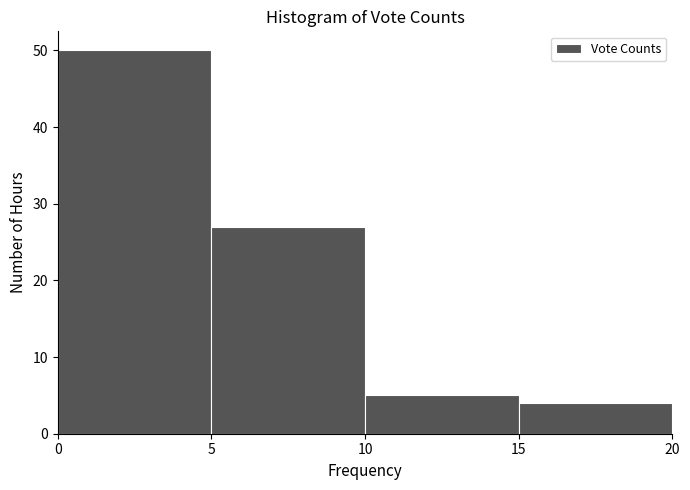

Reading left to right, transcribe this chart: for each bar, give the range it covers on the x-axis and its height. The values are not printed on the chart, so give them approximately, as read against the axis.

0 to 5: 50
5 to 10: 27
10 to 15: 5
15 to 20: 4